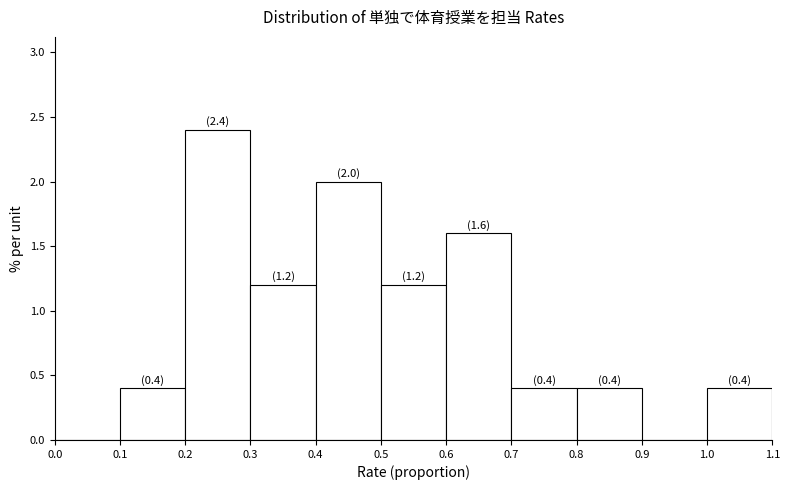

Over which range of the x-axis is the bar tallest?

0.2 to 0.3